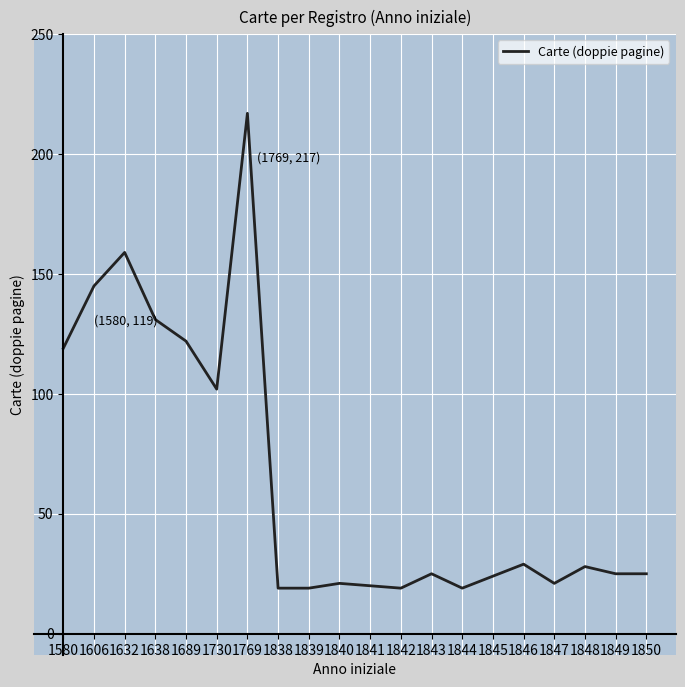

What is the ratio of the value at 1632 to the value at 1638?

1.2